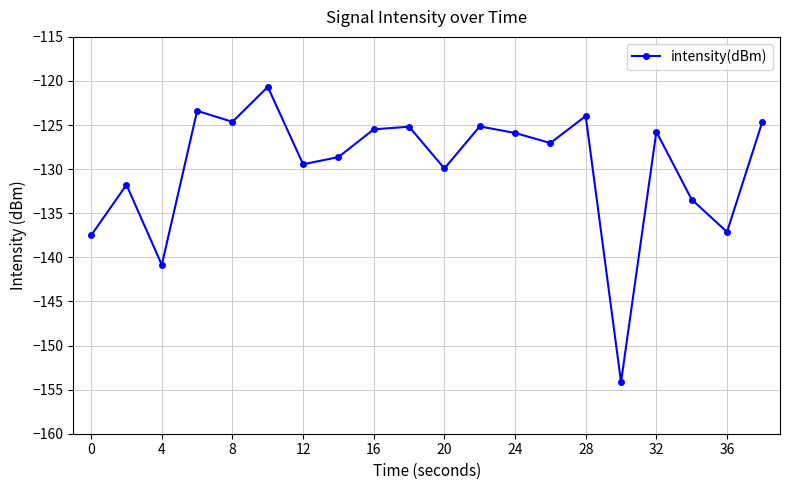

What is the value of the 18th point from the left?

-133.4